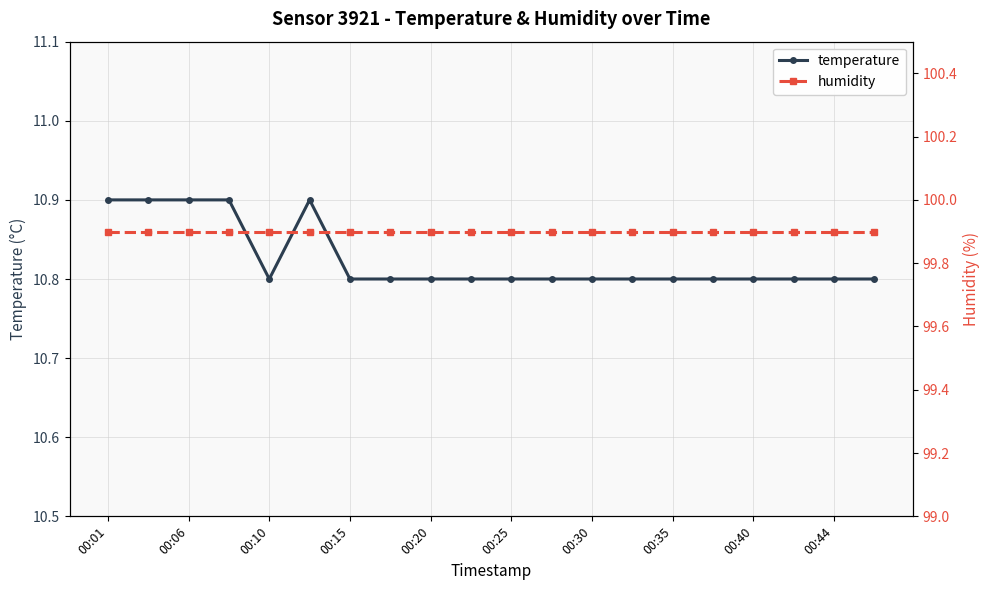

What is the difference between the maximum and second lowest values in the temperature series?

0.1